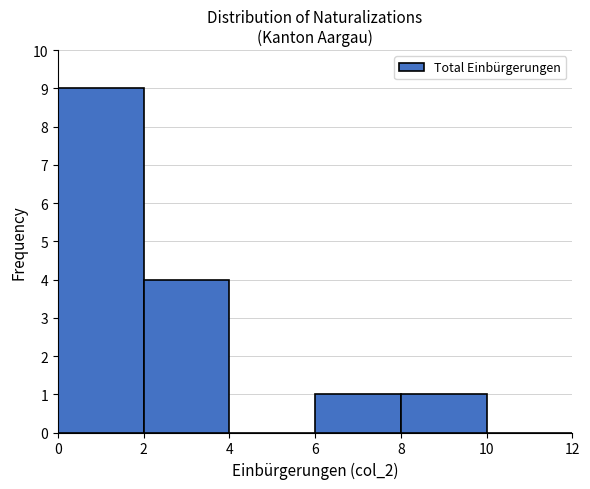

Reading left to right, list every bar in this chart as the range it spans on the x-axis followed by its height. The values are not printed on the chart, so give them approximately, as read against the axis.

0 to 2: 9
2 to 4: 4
4 to 6: 0
6 to 8: 1
8 to 10: 1
10 to 12: 0